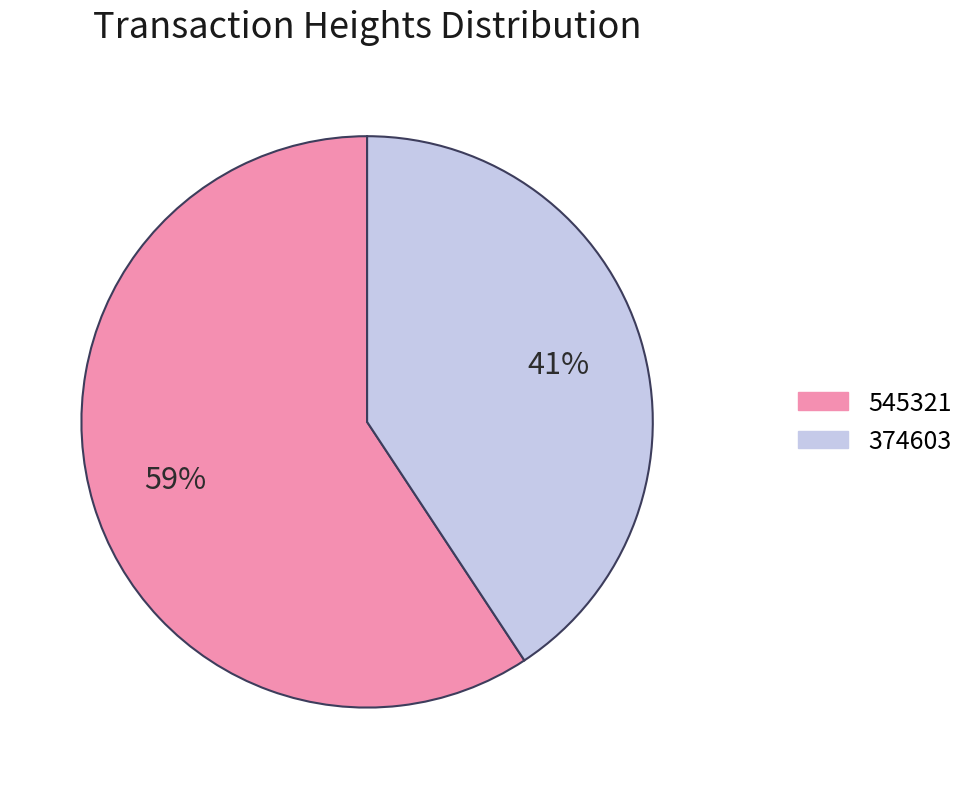

Which has a higher value, 374603 or 545321?

545321